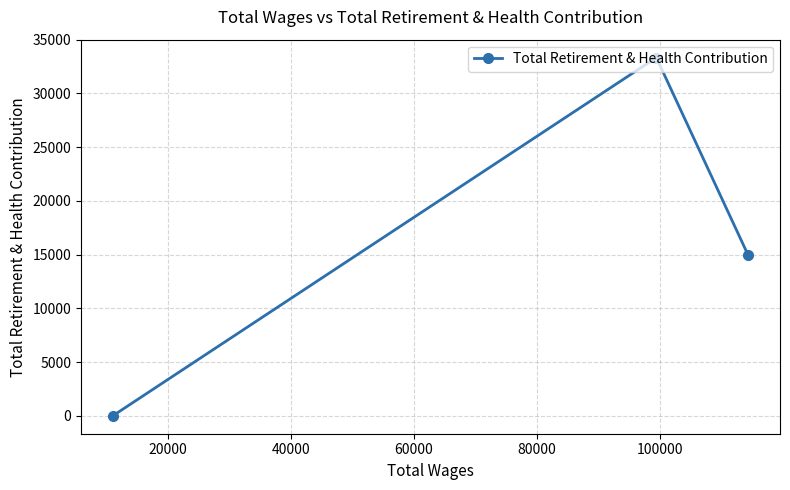

What is the maximum value shown in the chart?

33336